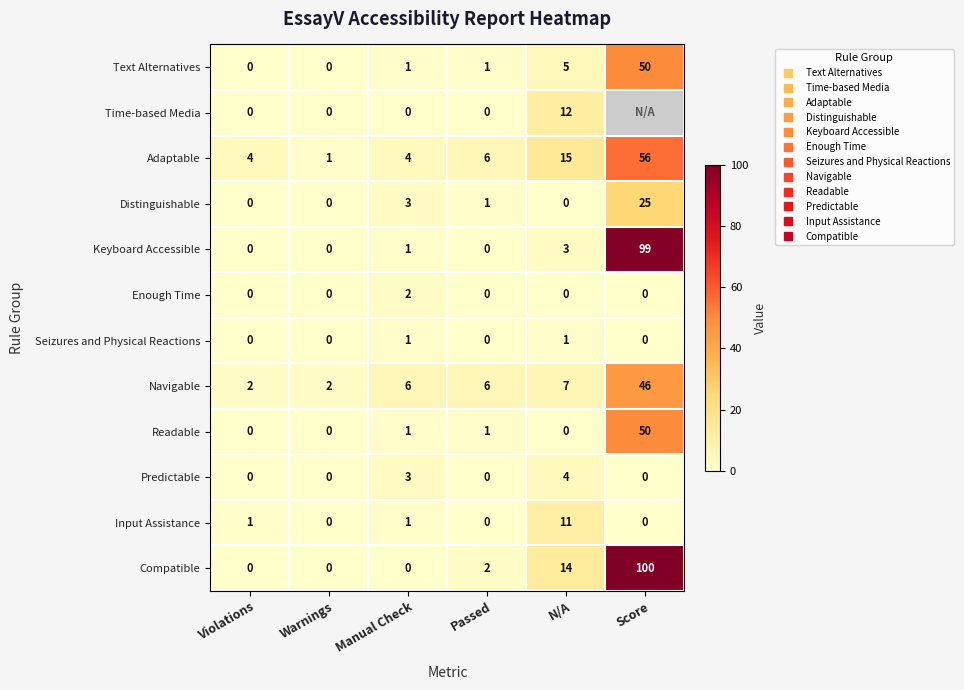

What is the difference between the maximum and minimum values in the Compatible series?

100.0